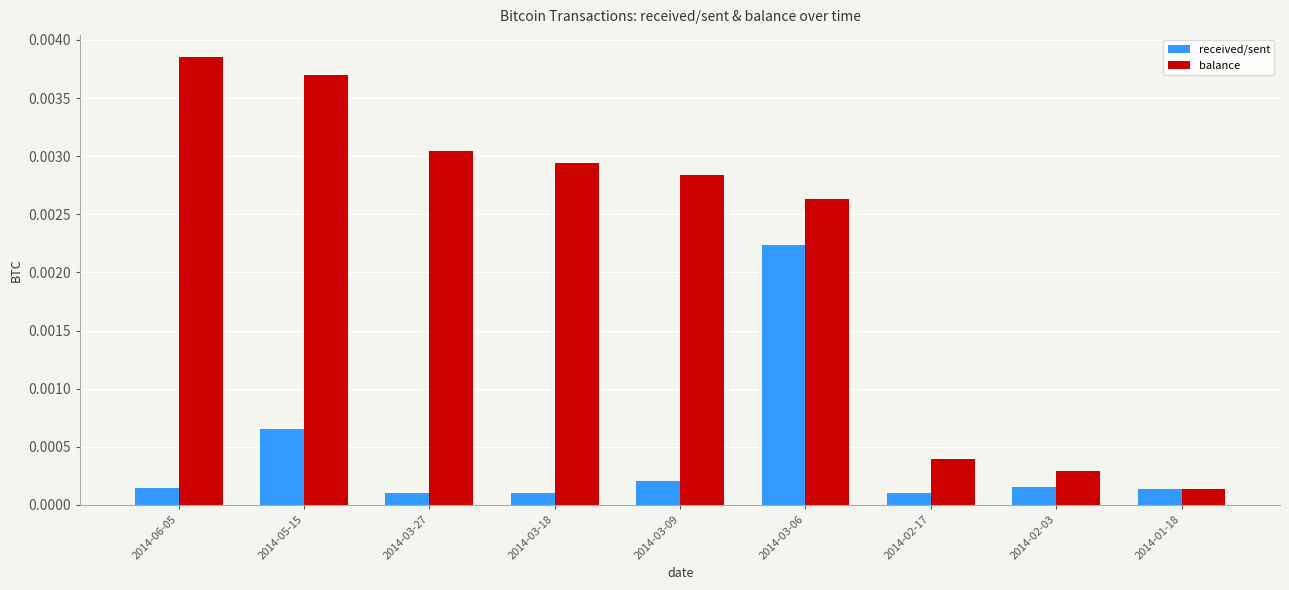

Where is balance nearest to the value 0?

2014-01-18